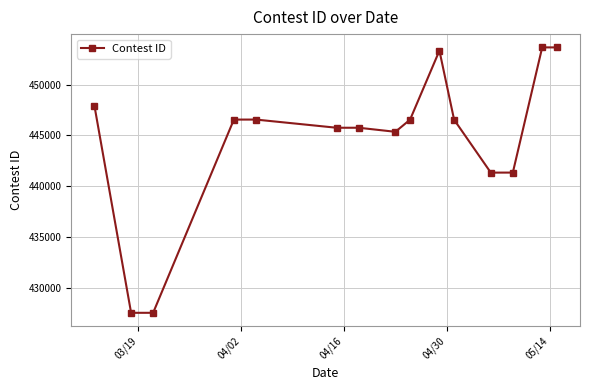

True or false: the data has more than 0 interior local peaks.

True